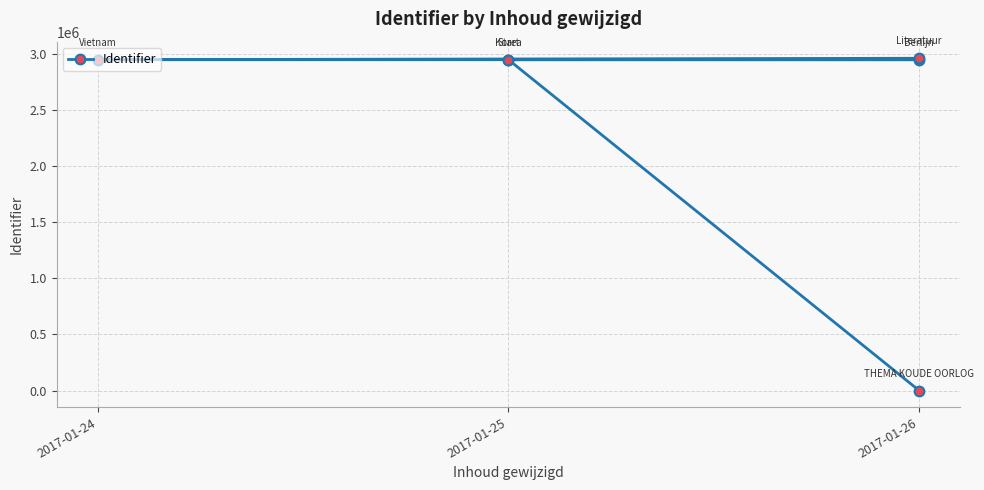

What is the maximum value shown in the chart?

2961842